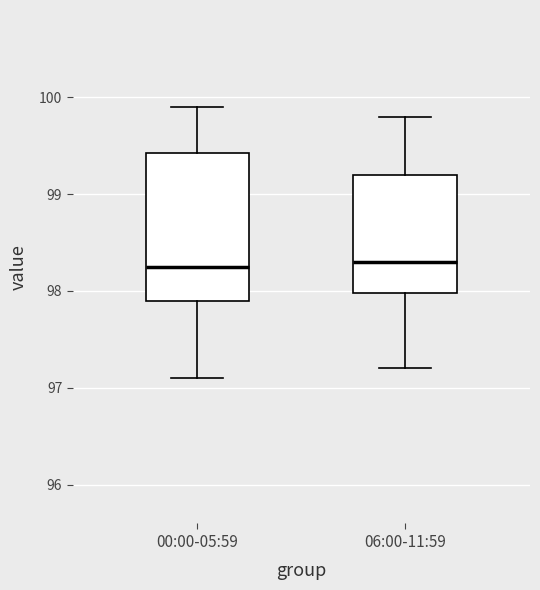

Where does the median line of the box for 06:00-11:59 sit on the y-axis? The values are not printed on the chart, so give them approximately, as read against the axis.

98.3